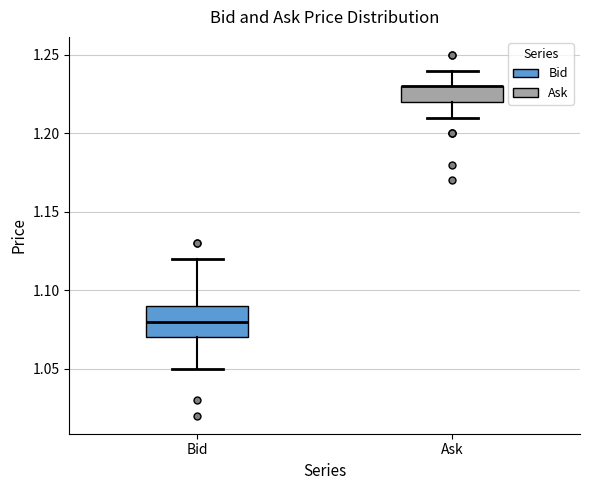

Comparing the boxes themselves (not the whiskers), which one is the tallest?

Bid